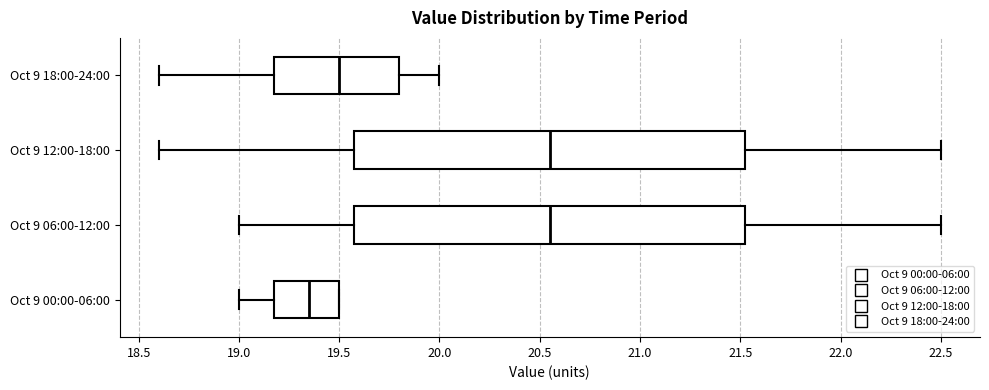

Where does the median line of the box for Oct 9 00:00-06:00 sit on the x-axis? The values are not printed on the chart, so give them approximately, as read against the axis.

19.35